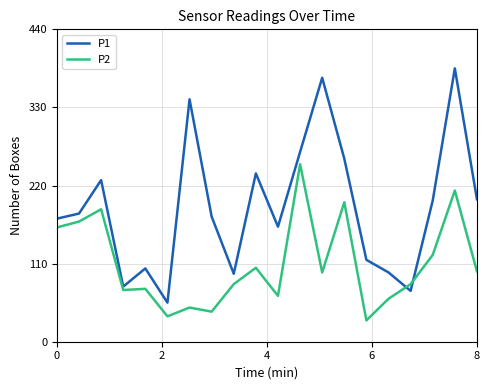

What is the minimum value shown in the chart?

30.0